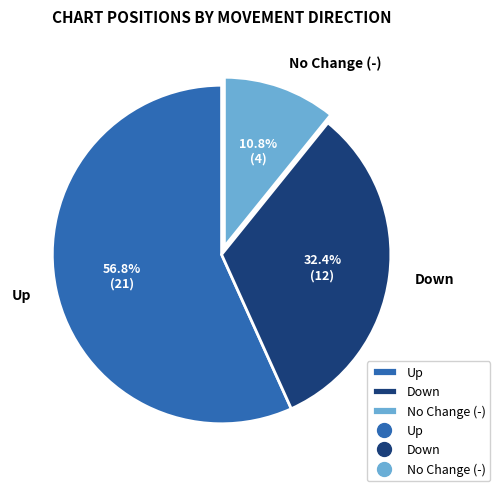

To the nearest percent, what is the difference between the largest and smallest slice percentages?

46%